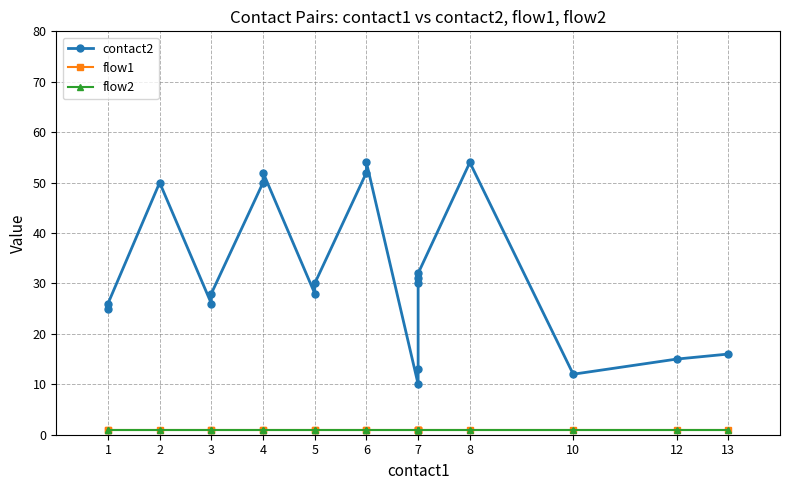

Which series changed the most between 5 and 6?

contact2